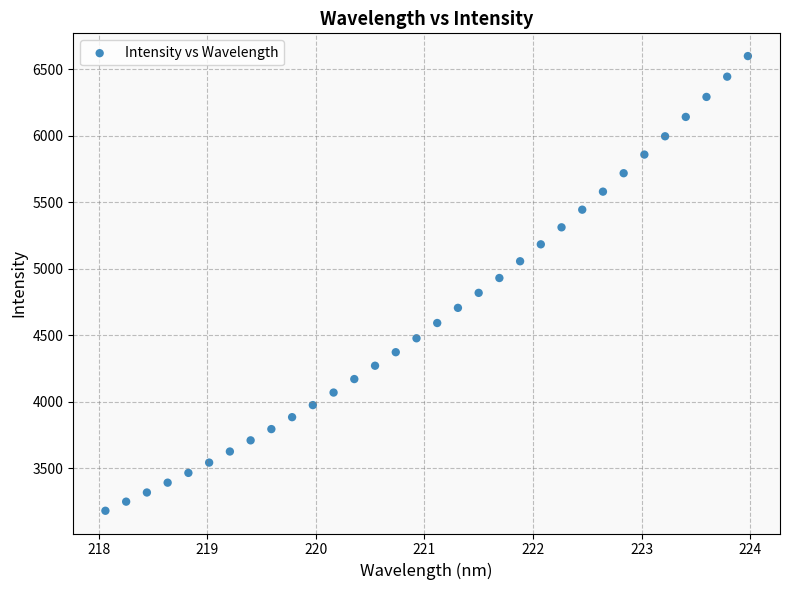

What is the range of X values (max minus min)?

5.9